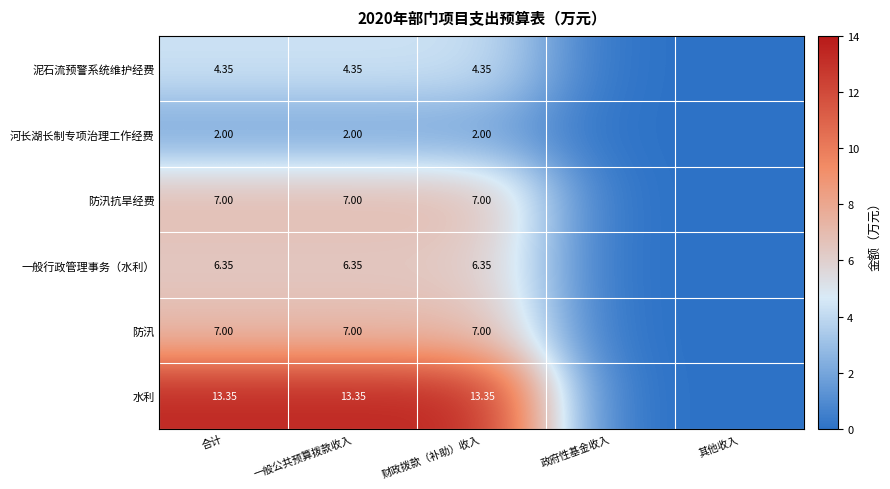

True or false: 一般行政管理事务（水利） has a value of 3.0 at 一般公共预算拨款收入.

False